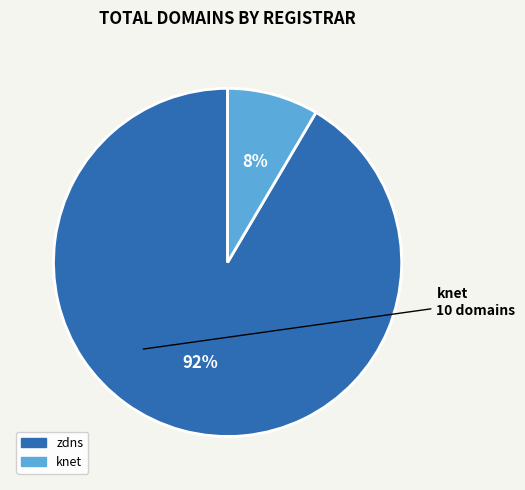

How many slices are in this pie chart?

2